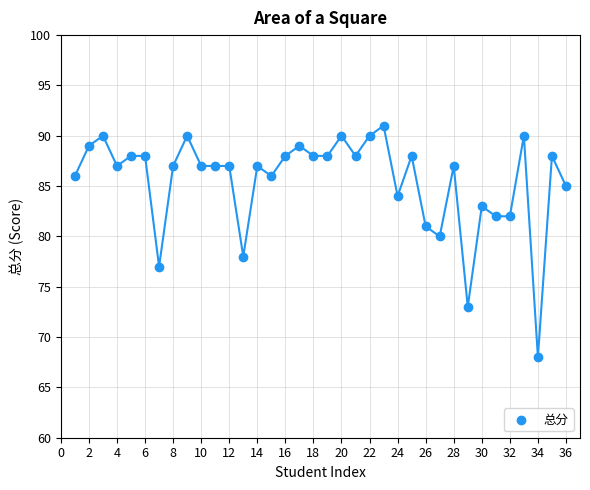

What is the range of X values (max minus min)?

35